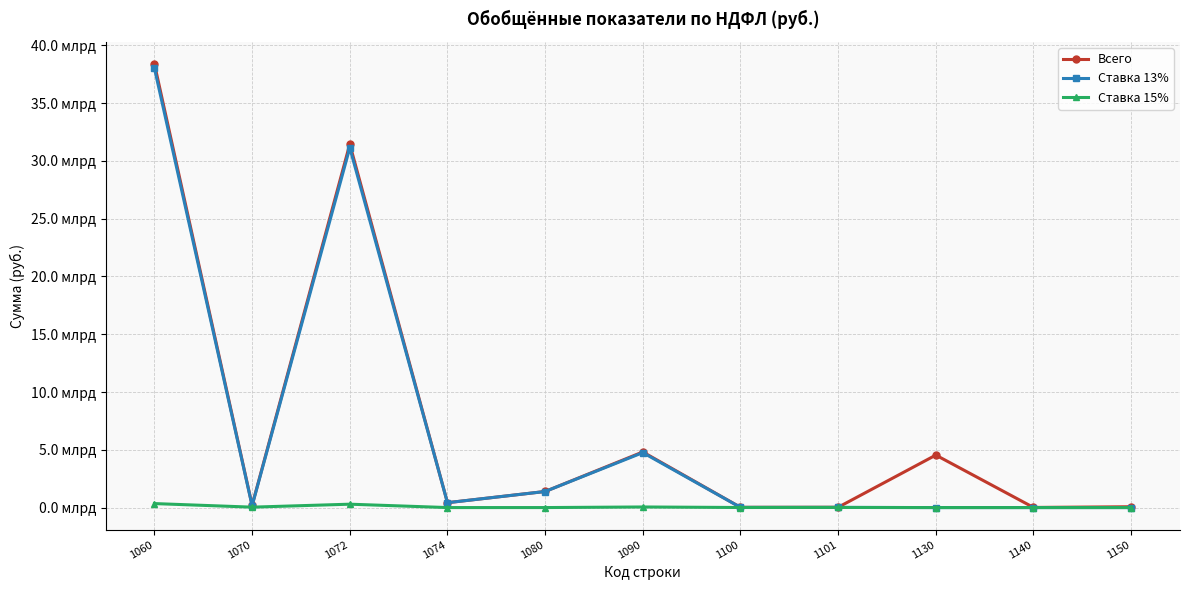

What are all the series names shown in the legend?

Всего, Ставка 13%, Ставка 15%